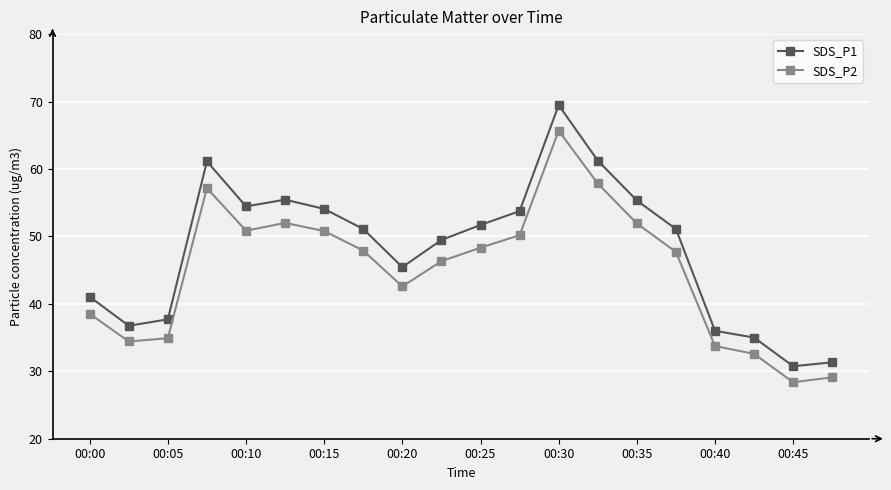

What is the minimum value for SDS_P2?

28.4